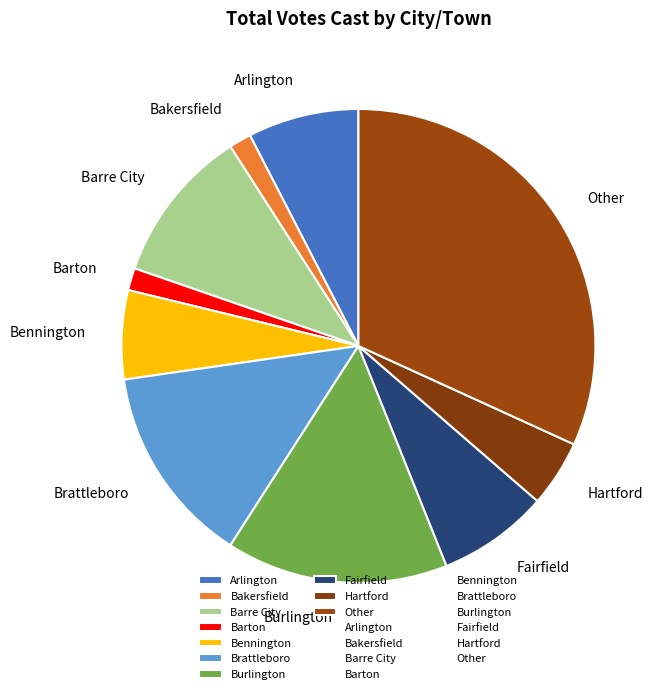

Does Brattleboro account for over 50% of the chart?

No